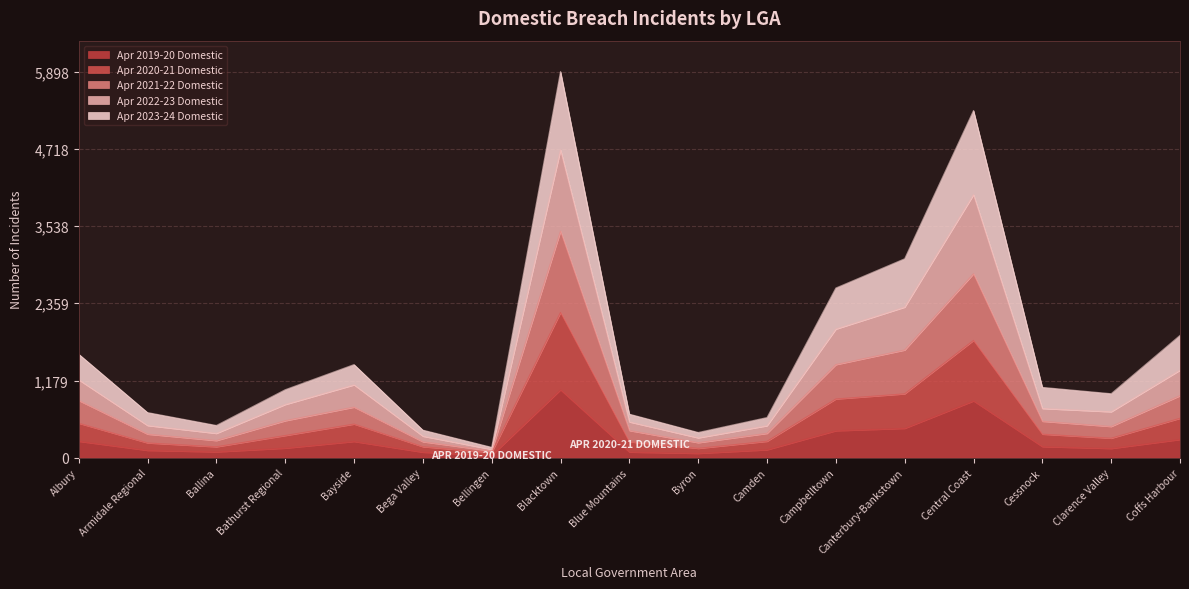

At which label does Apr 2019-20 Domestic reach its peak?

Blacktown